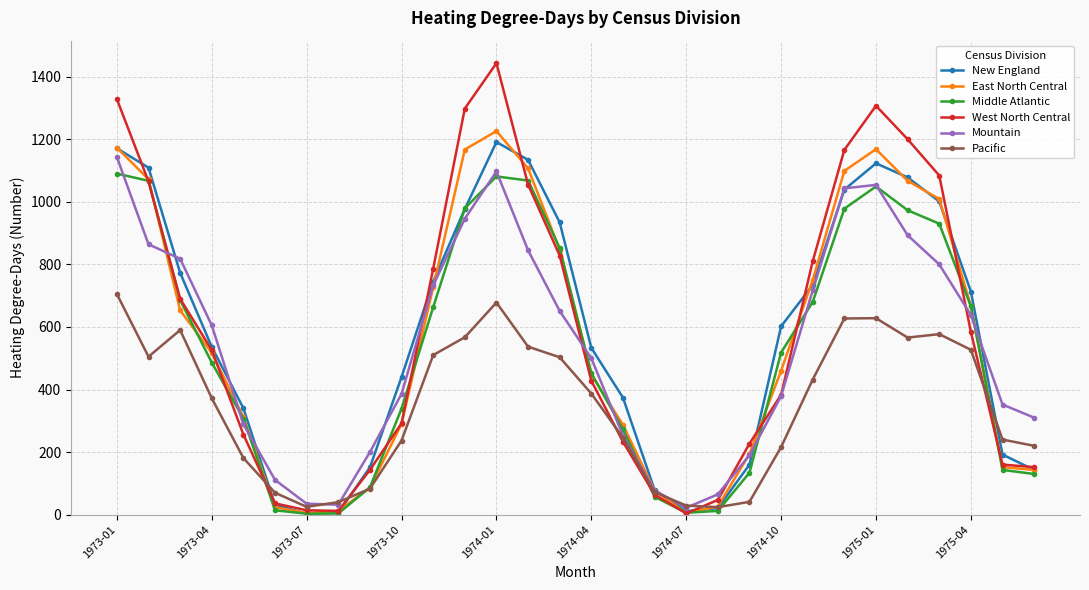

How many interior local valleys does the Mountain series have?

2